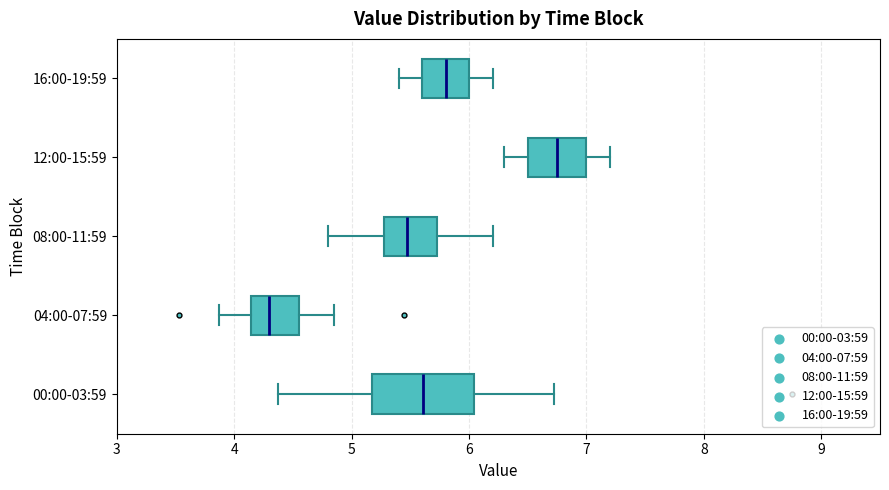

Which box is the widest, from its left edge to its right edge?

00:00-03:59